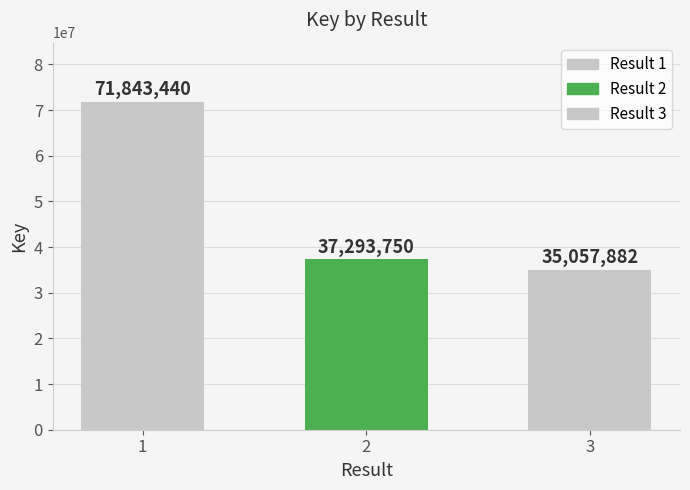

At which category does the chart reach its minimum across all series?

3